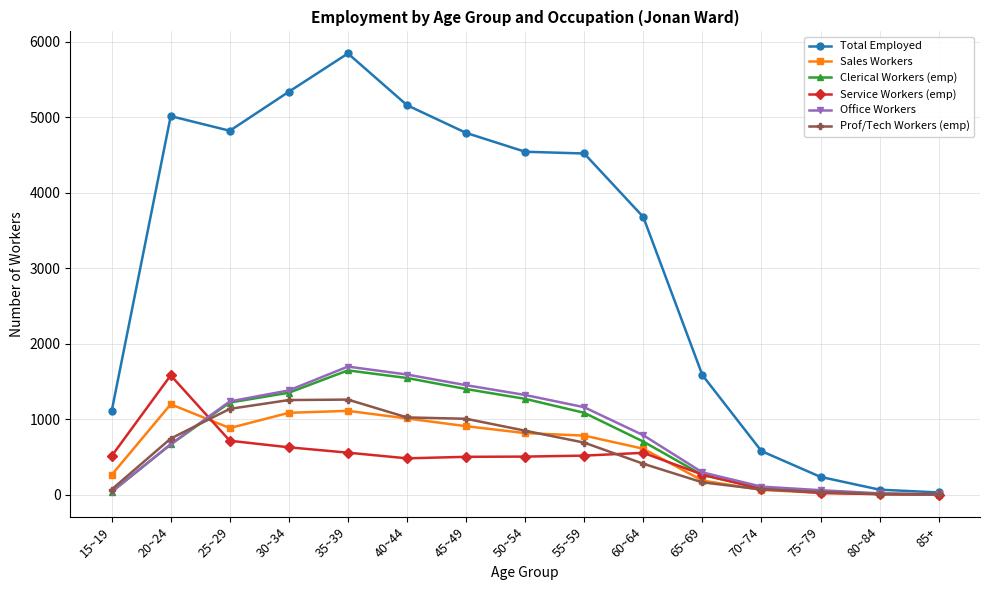

Which label corresponds to the largest value in the chart?

35~39